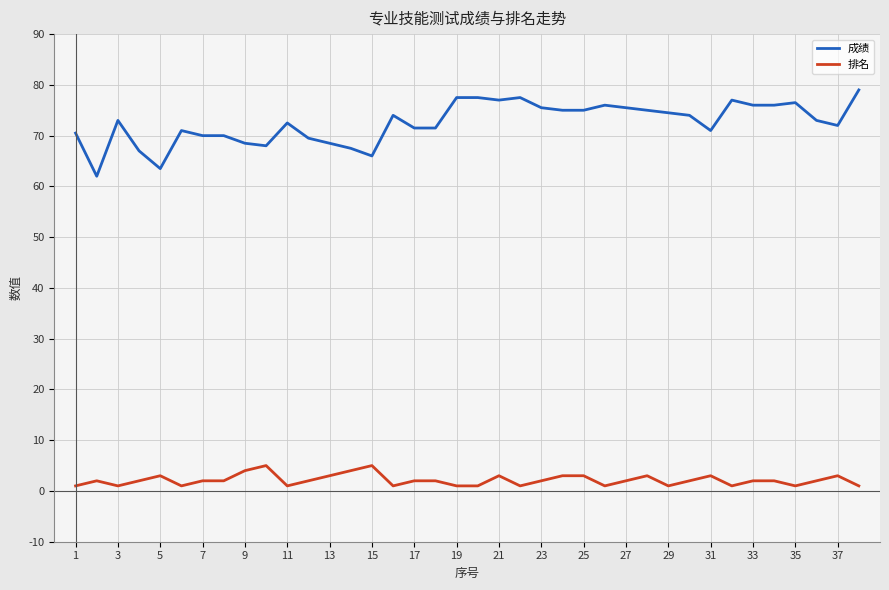

True or false: 成绩 and 排名 intersect in this chart.

False